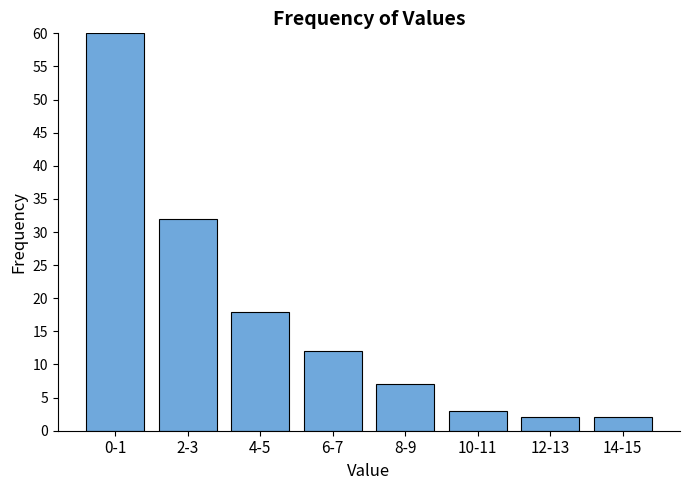

Reading left to right, transcribe all the data shown in this chart.

0-1=60	2-3=32	4-5=18	6-7=12	8-9=7	10-11=3	12-13=2	14-15=2